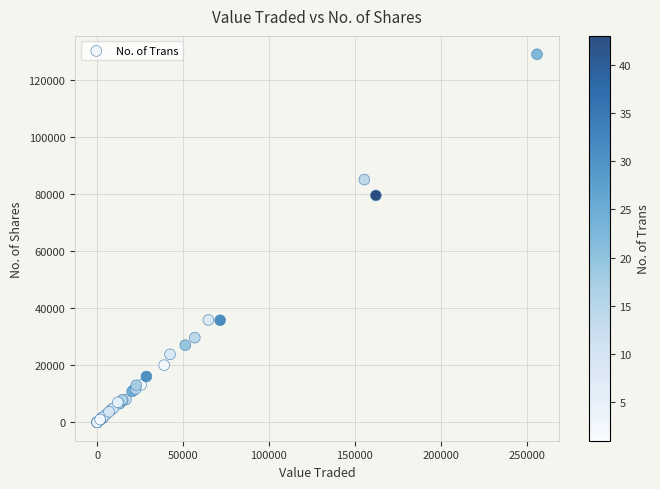

What Y value in the scatter plot is closest to 64443?

79466